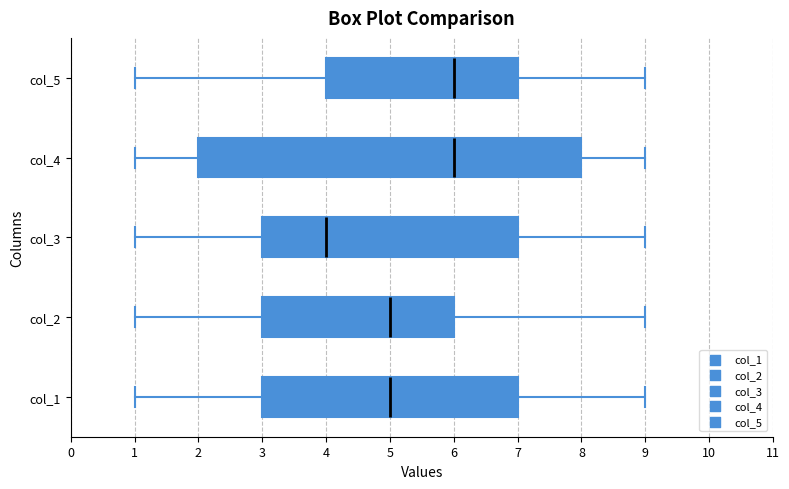

Comparing the boxes themselves (not the whiskers), which one is the widest?

col_4